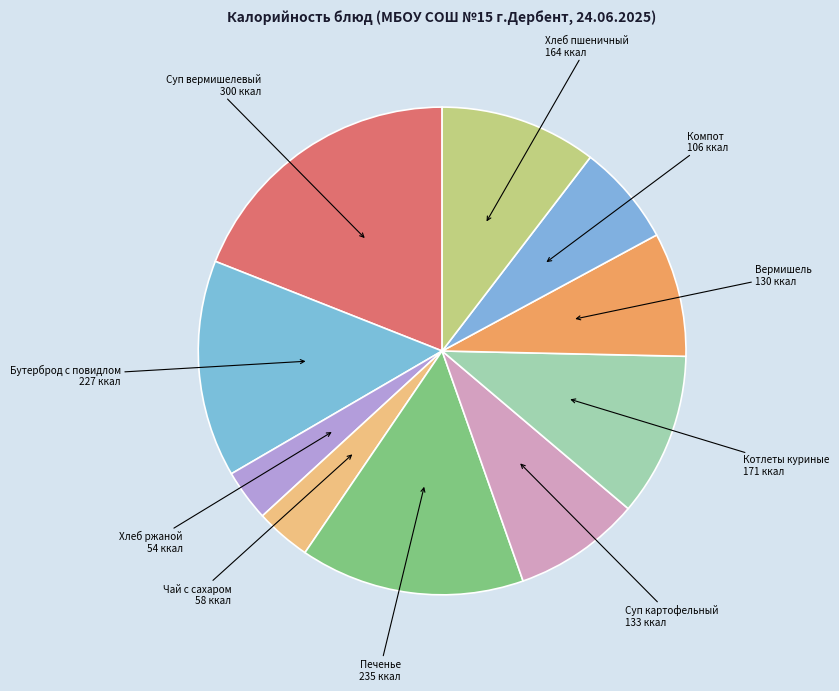

How many segments does this pie chart have?

10